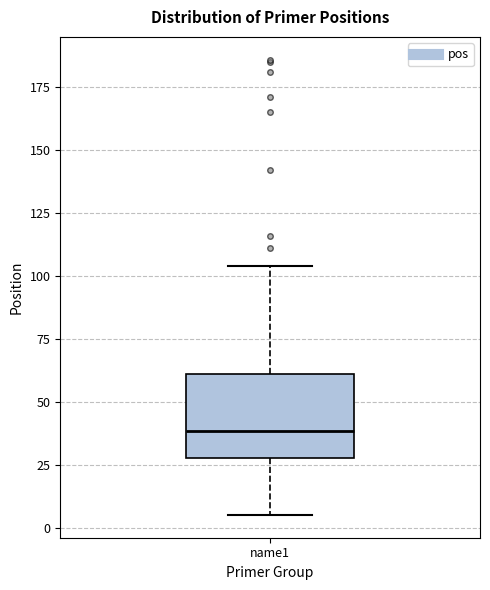

Read this box plot against the y-axis: the position of the median line, the range covered by the box, and the ends of both whiskers. The values are not printed on the chart, so give them approximately, as read against the axis.

median 40, box 30 to 60, whiskers 5 to 105